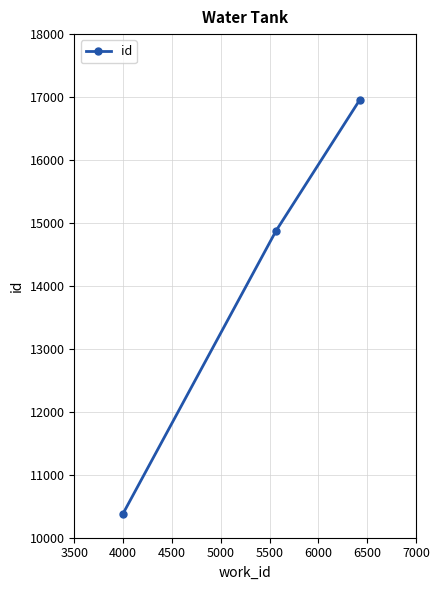

What is the minimum value shown in the chart?

10379